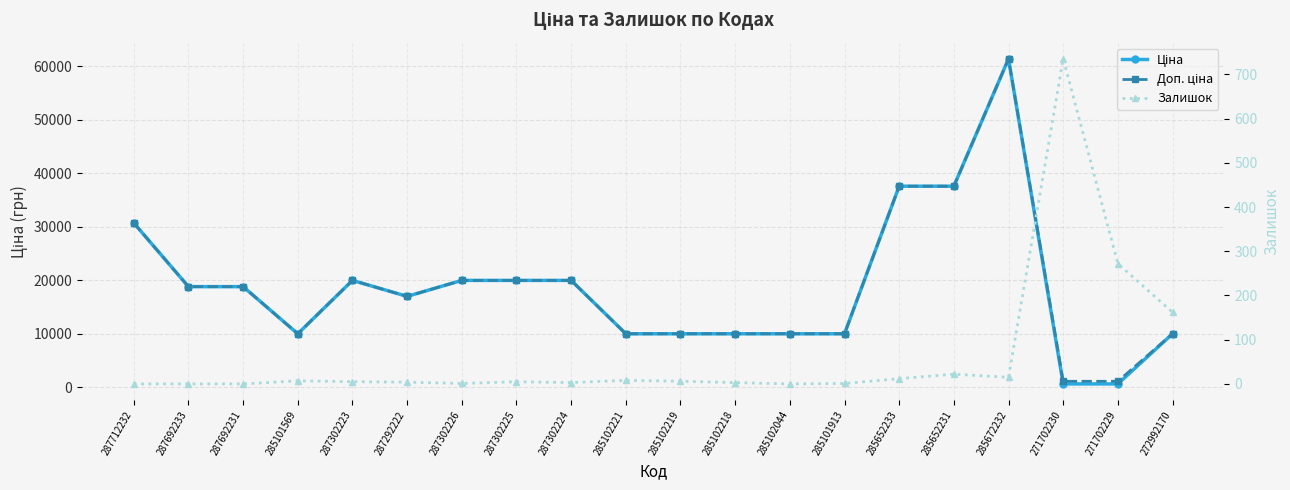

What is the value of the Залишок point at the 17th from the left?

15.0